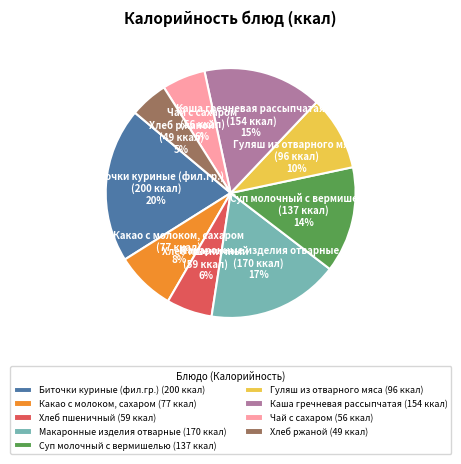

What percentage is the Какао с молоком, сахаром slice, to the nearest percent?

8%